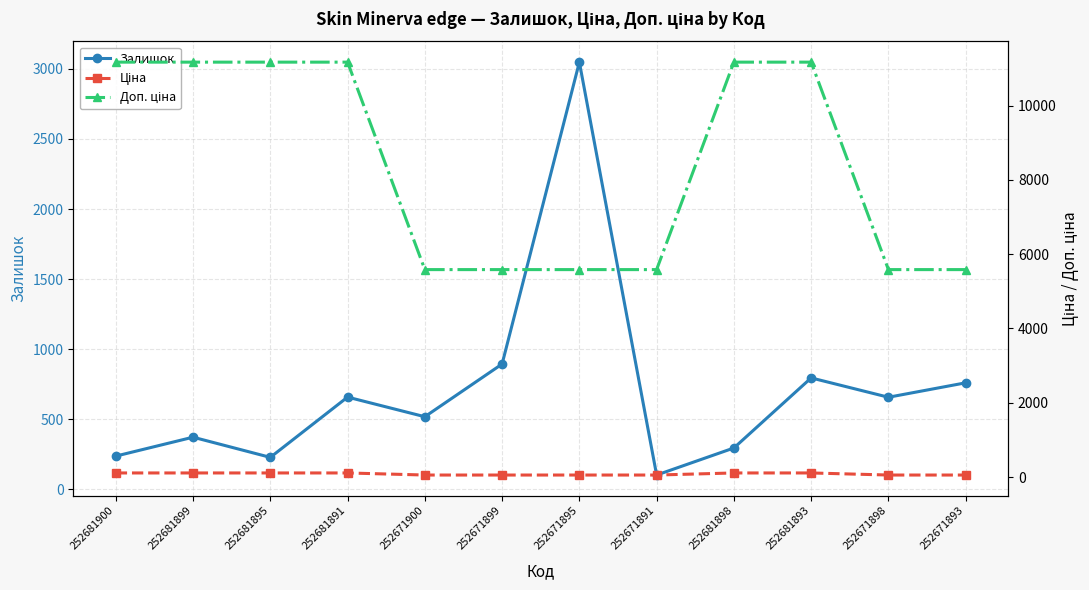

At 252671893, list the series in order from largest to smallest.

Доп. ціна, Залишок, Ціна